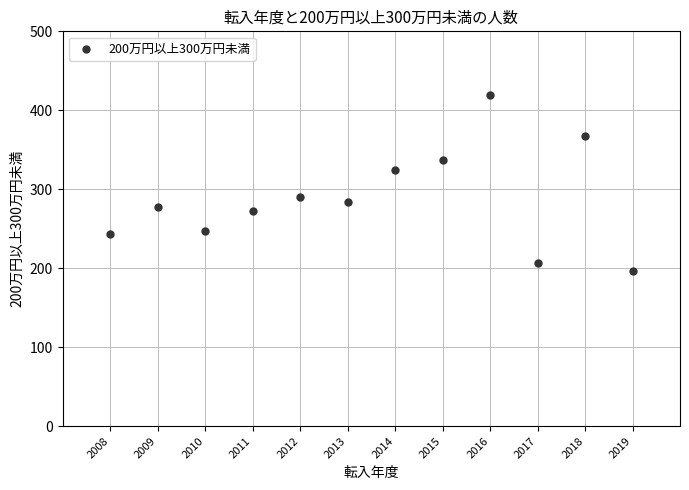

What is the range of Y values (max minus min)?

222